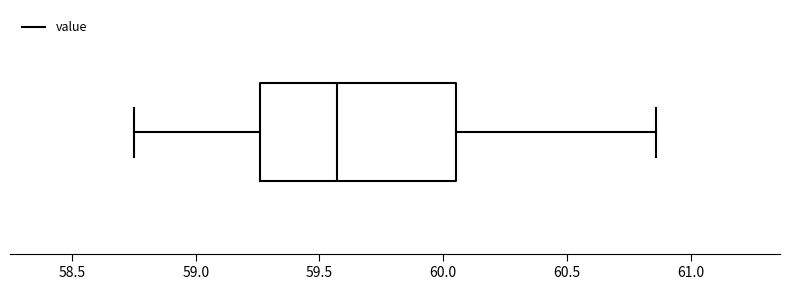

Transcribe this box plot: give where the median line is, the range the box spans, and where the two whiskers end, as read against the x-axis. The values are not printed on the chart, so give them approximately, as read against the axis.

median 59.55, box 59.25 to 60.05, whiskers 58.75 to 60.85